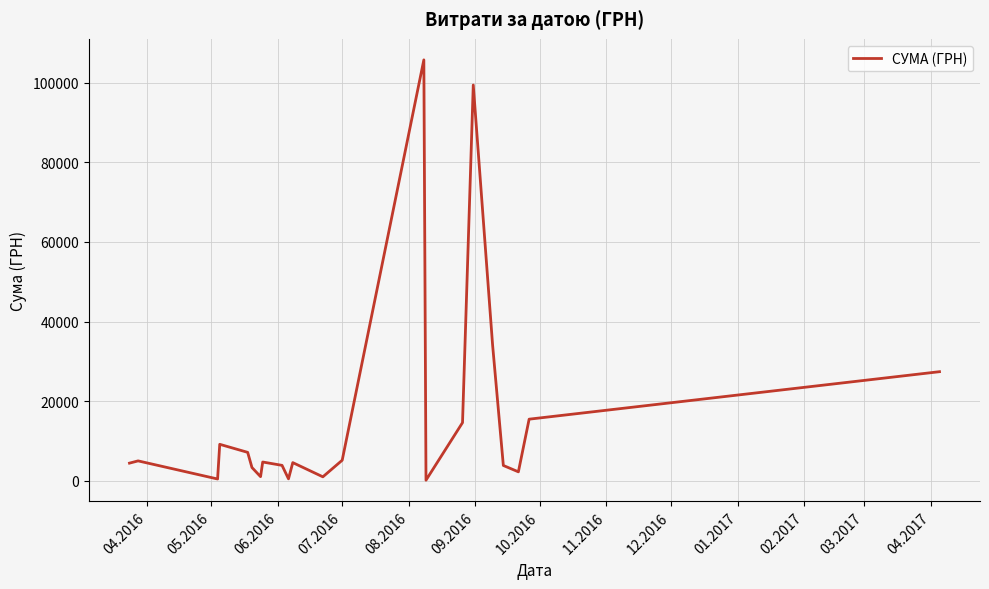

What is the maximum value shown in the chart?

105775.5